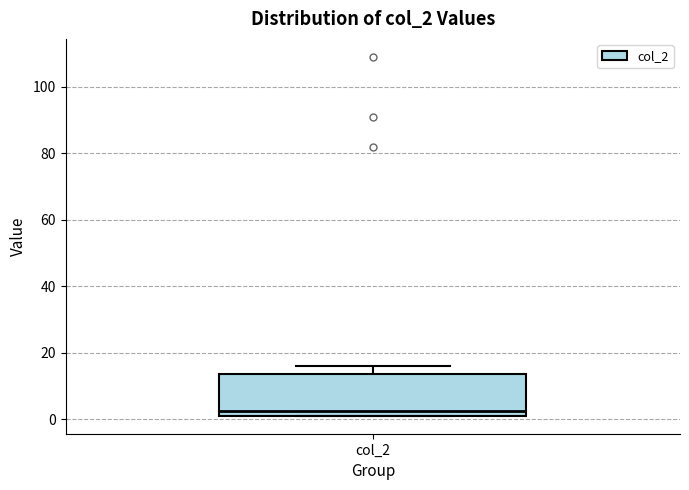

Read this box plot against the y-axis: the position of the median line, the range covered by the box, and the ends of both whiskers. The values are not printed on the chart, so give them approximately, as read against the axis.

median 2 (just above the box's lower edge), box 2 to 14, whiskers 2 to 16